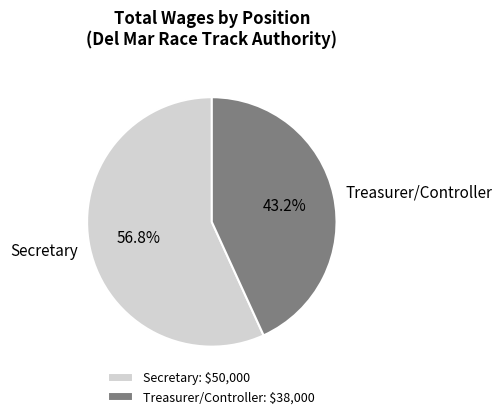

Is Treasurer/Controller the majority of the pie?

No